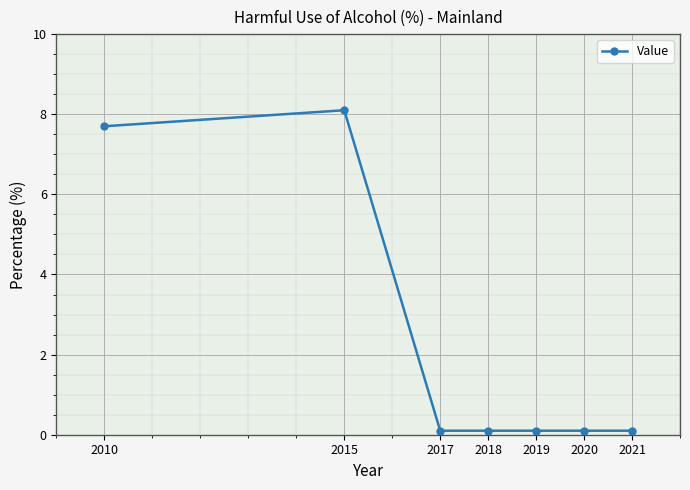

What is the smallest value displayed?

0.1